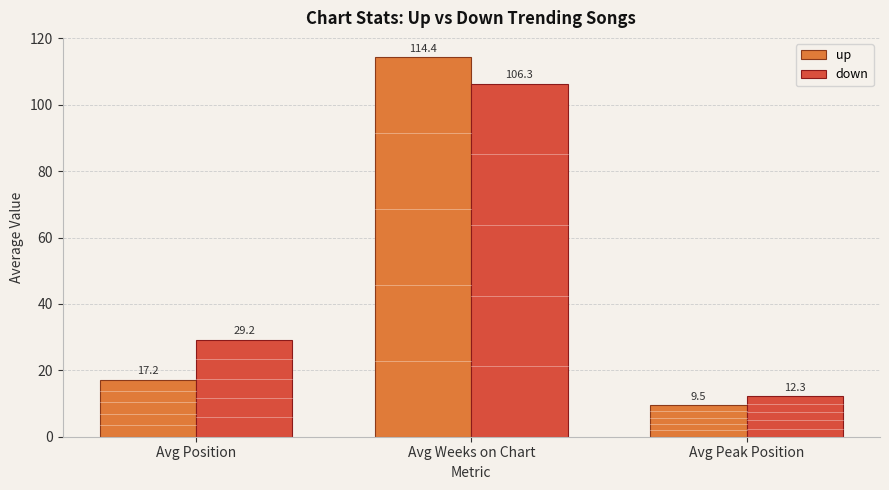

Rank the series by their average value, from lowest to highest.

up, down